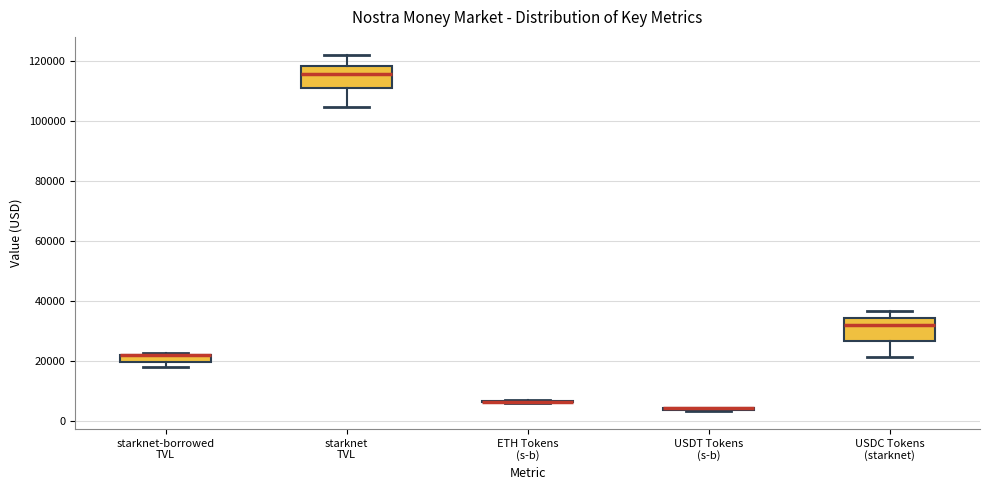

Where is the lower edge of the box for starknet TVL on the y-axis? The values are not printed on the chart, so give them approximately, as read against the axis.

112000